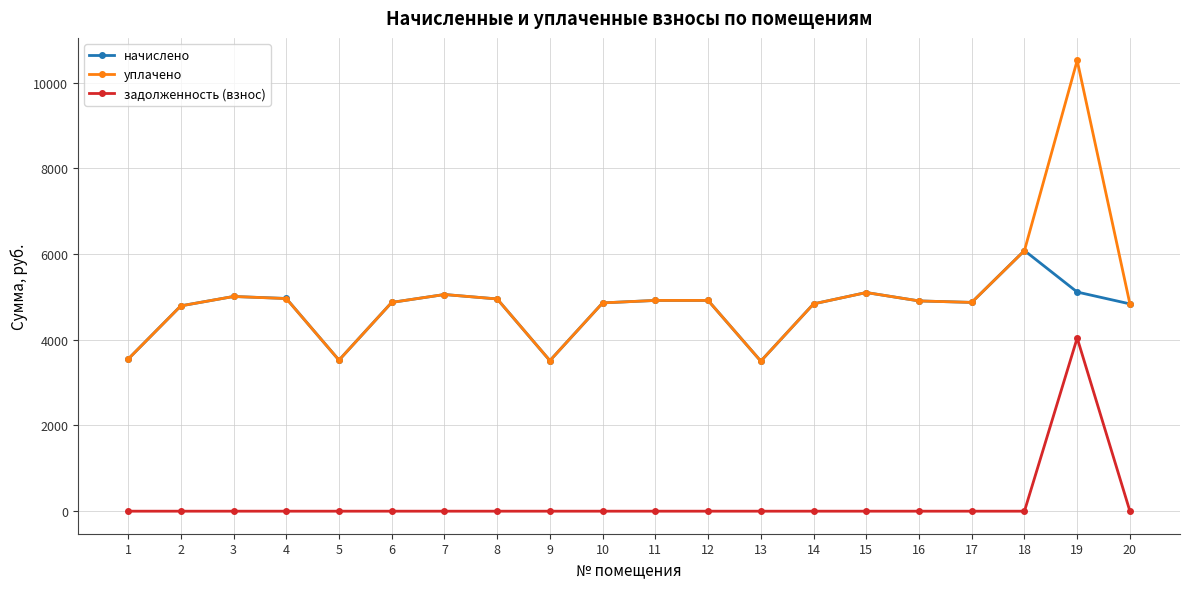

Rank the series by their maximum value, from lowest to highest.

задолженность (взнос), начислено, уплачено